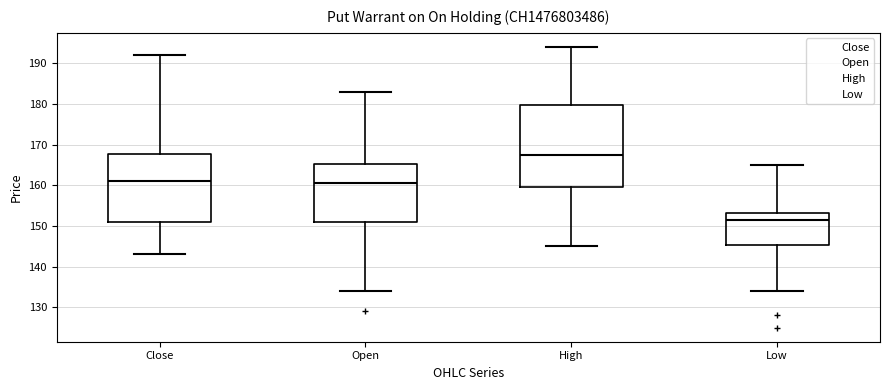

Reading left to right, read every box against the y-axis: the position of its median line, the range the box covers, and the ends of its whiskers. The values are not printed on the chart, so give them approximately, as read against the axis.

Close: median 161, box 151 to 168, whiskers 143 to 192
Open: median 161, box 151 to 165, whiskers 134 to 183
High: median 168, box 160 to 180, whiskers 145 to 194
Low: median 152, box 145 to 153, whiskers 134 to 165